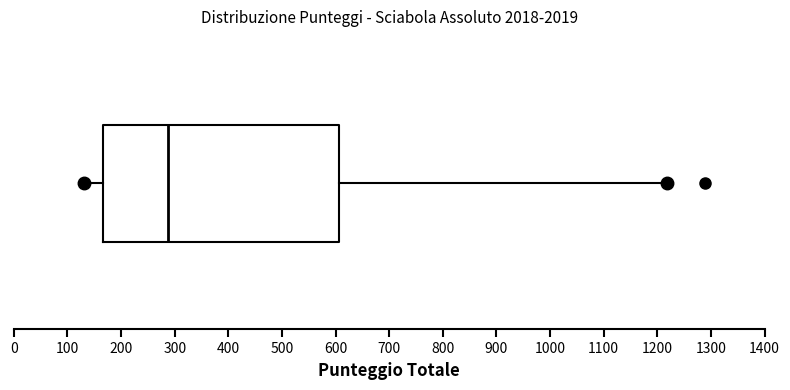

Where is the right edge of the box on the x-axis? The values are not printed on the chart, so give them approximately, as read against the axis.

610